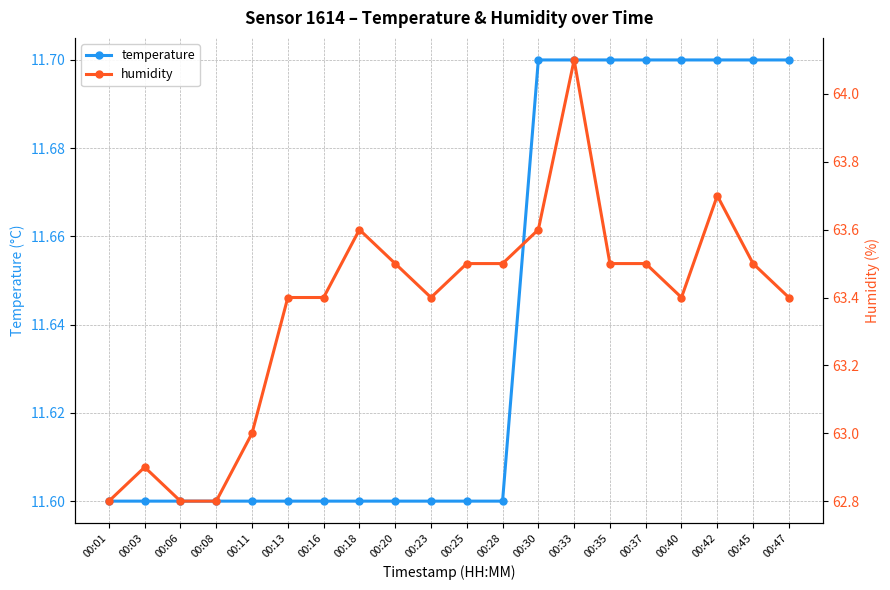

How many data points does each series have?

20